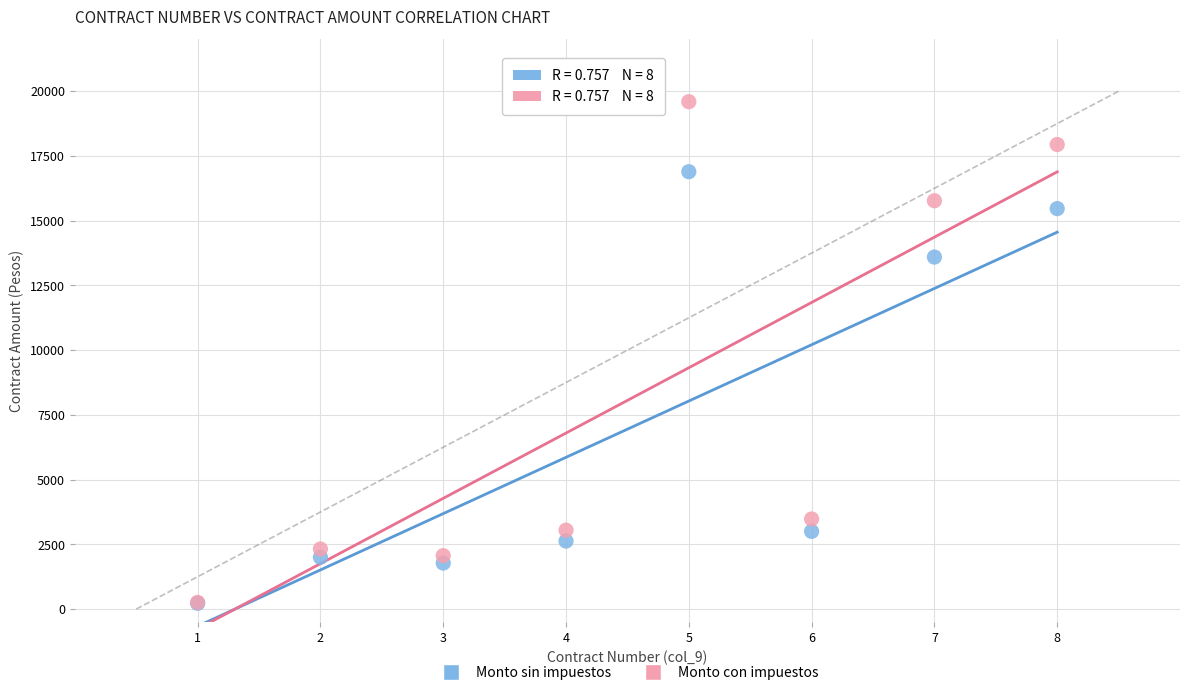

In the Monto con impuestos series, what Y value is closest to 9927?

15770.9